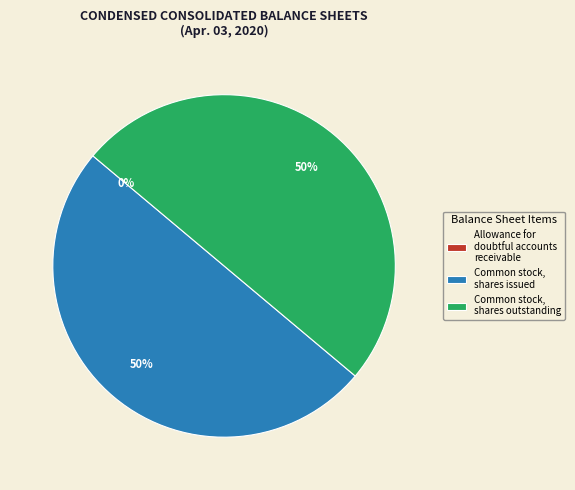

Do Common stock, shares outstanding and Common stock, shares issued together represent more than half of the pie?

Yes